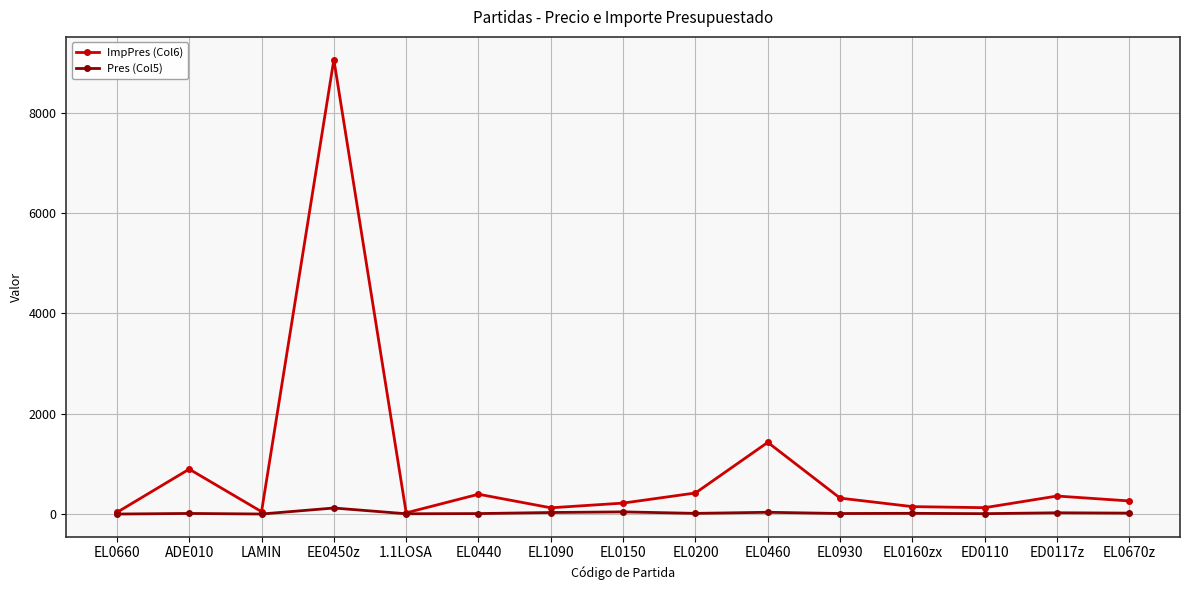

Where is the first local maximum for ImpPres (Col6)?

ADE010